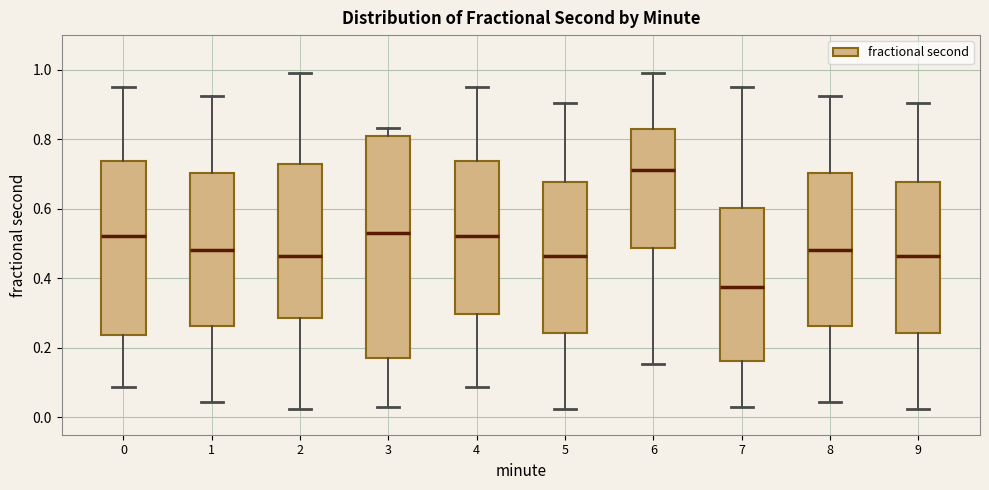

Where is the lower edge of the box at x = 5 on the y-axis? The values are not printed on the chart, so give them approximately, as read against the axis.

0.24